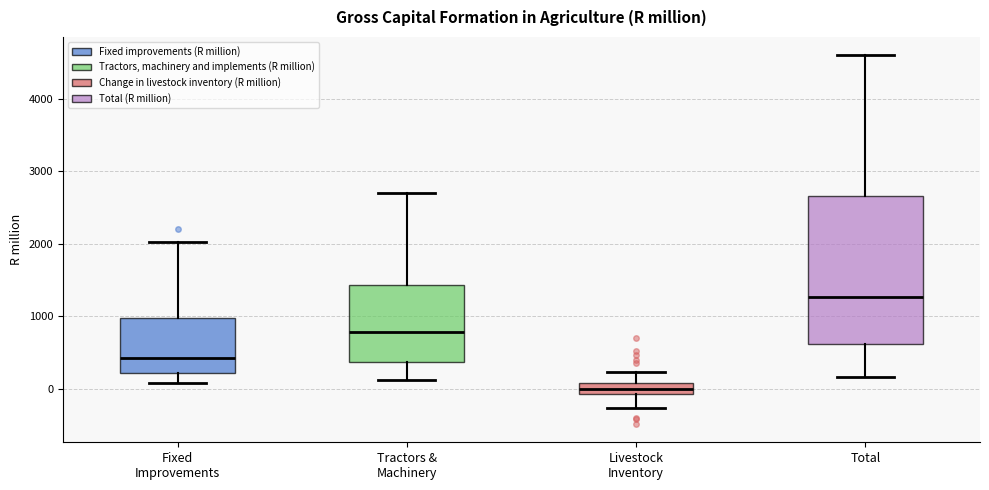

Comparing the boxes themselves (not the whiskers), which one is the tallest?

Total